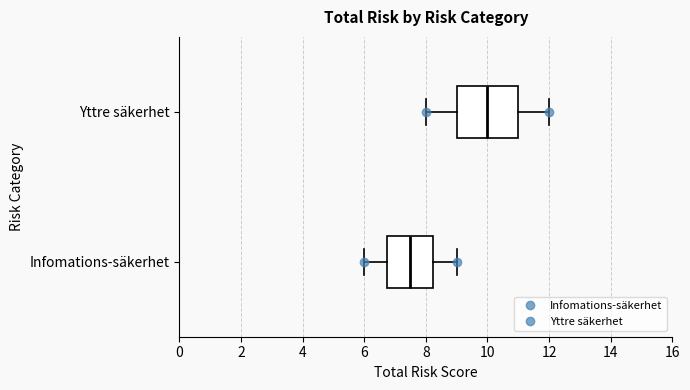

Which box is the widest, from its left edge to its right edge?

Yttre säkerhet